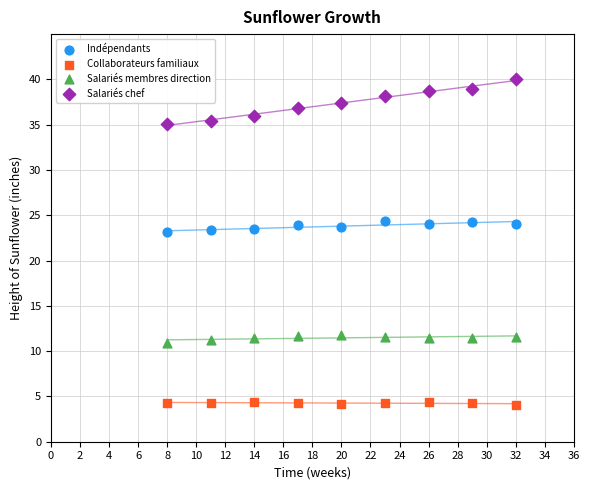

Which series contains the highest Y value?

Salariés chef